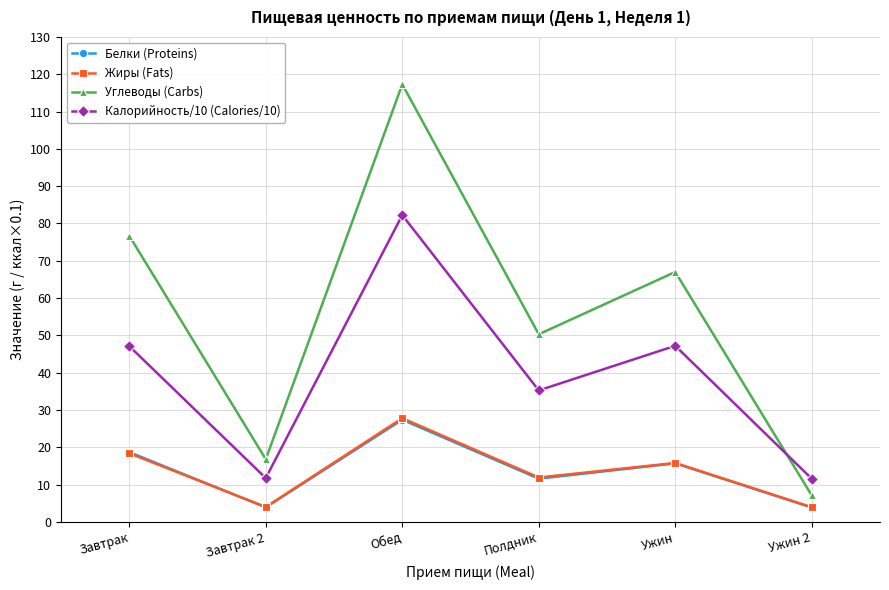

Is this an area chart (filled region under the line)?

No